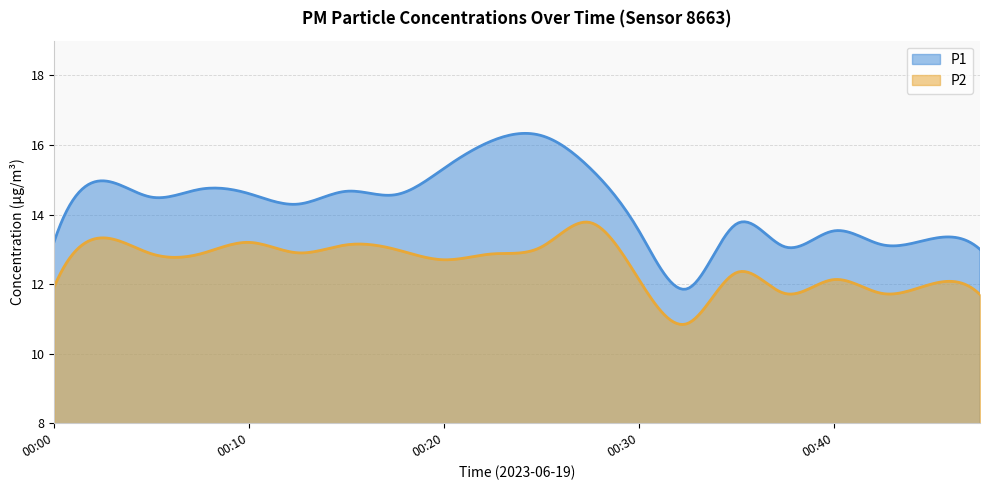

Read the P1 value at 00:15.

14.7